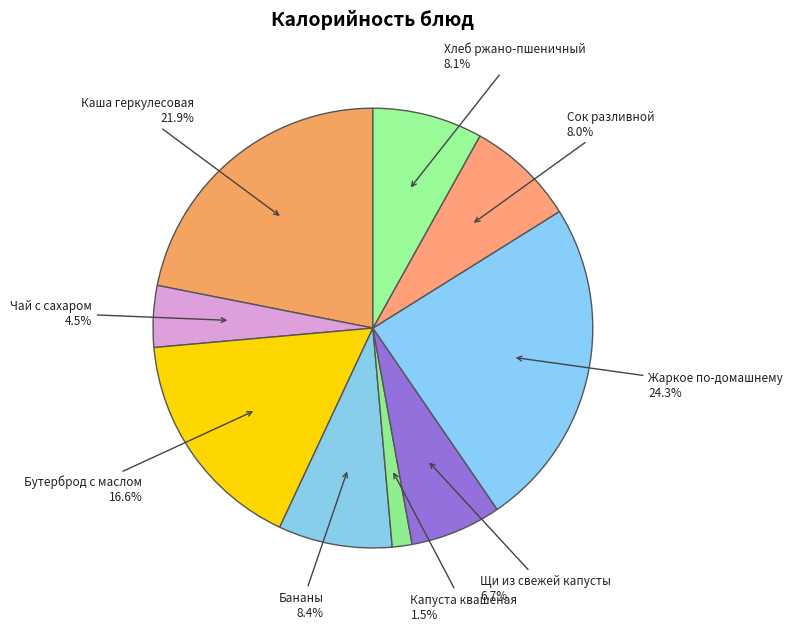

How many segments does this pie chart have?

9